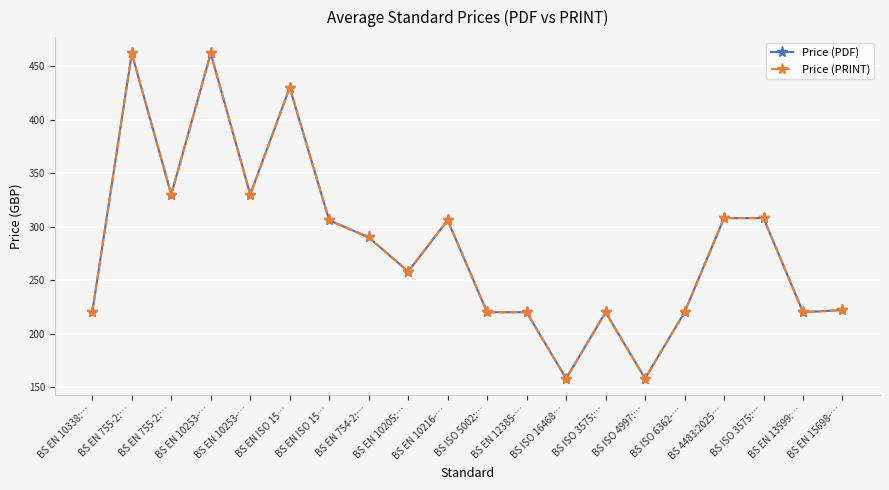

Is this an area chart (filled region under the line)?

No